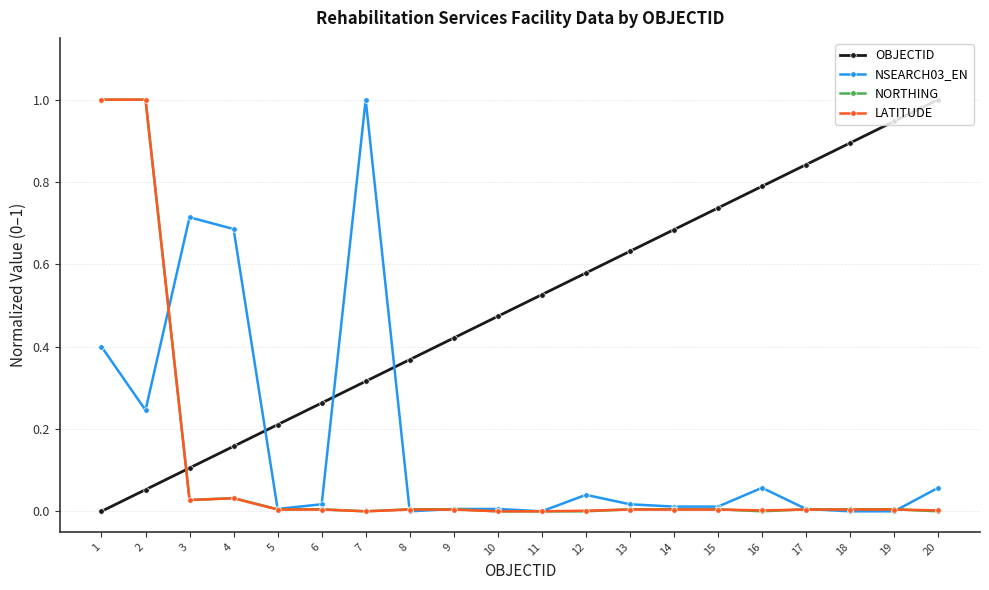

What is the highest value of the LATITUDE series?

1.0